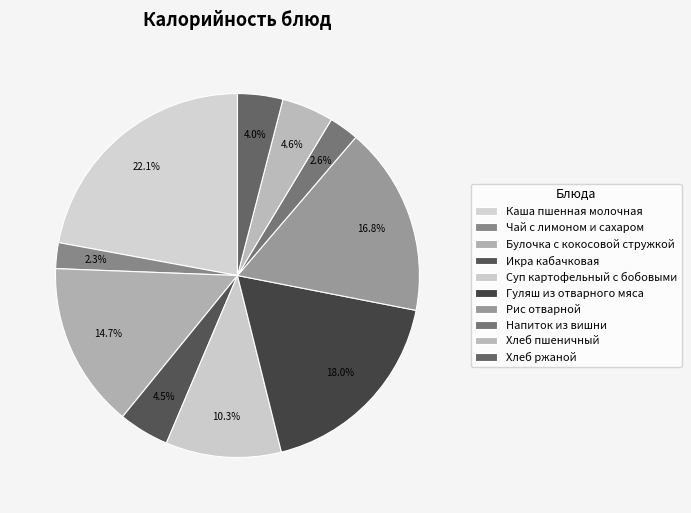

Count the number of slices in the pie.

10